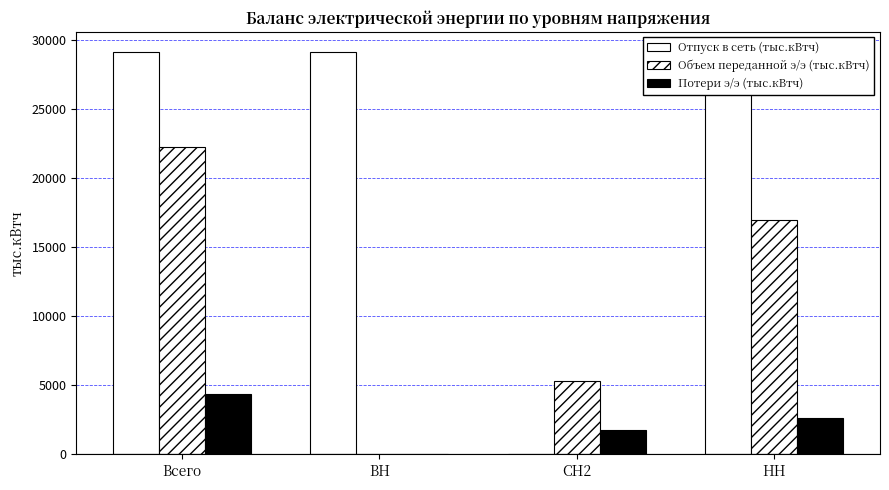

Is it true that Отпуск в сеть (тыс.кВтч) equals 11512.9 at СН2?

False